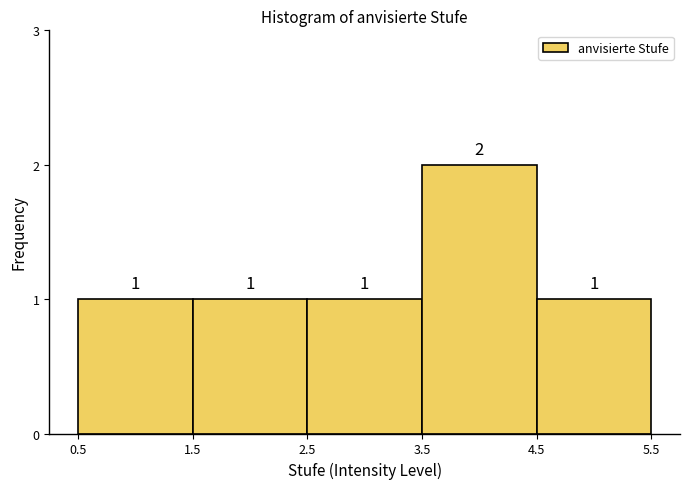

Over which range of the x-axis is the bar tallest?

3.5 to 4.5